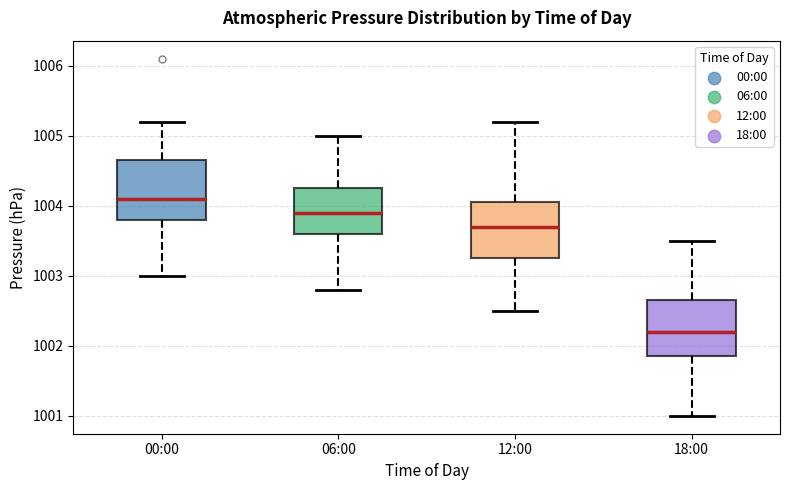

Reading left to right, read every box against the y-axis: the position of its median line, the range the box covers, and the ends of its whiskers. The values are not printed on the chart, so give them approximately, as read against the axis.

00:00: median 1004.1, box 1003.8 to 1004.7, whiskers 1003.0 to 1005.2
06:00: median 1003.9, box 1003.6 to 1004.3, whiskers 1002.8 to 1005.0
12:00: median 1003.7, box 1003.3 to 1004.1, whiskers 1002.5 to 1005.2
18:00: median 1002.2, box 1001.9 to 1002.7, whiskers 1001.0 to 1003.5